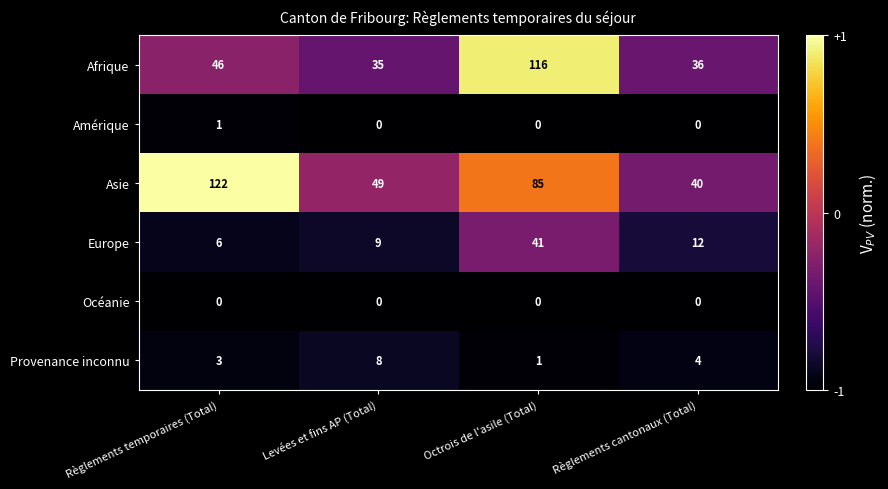

What is the total value across all series at Octrois de l'asile (Total)?

243